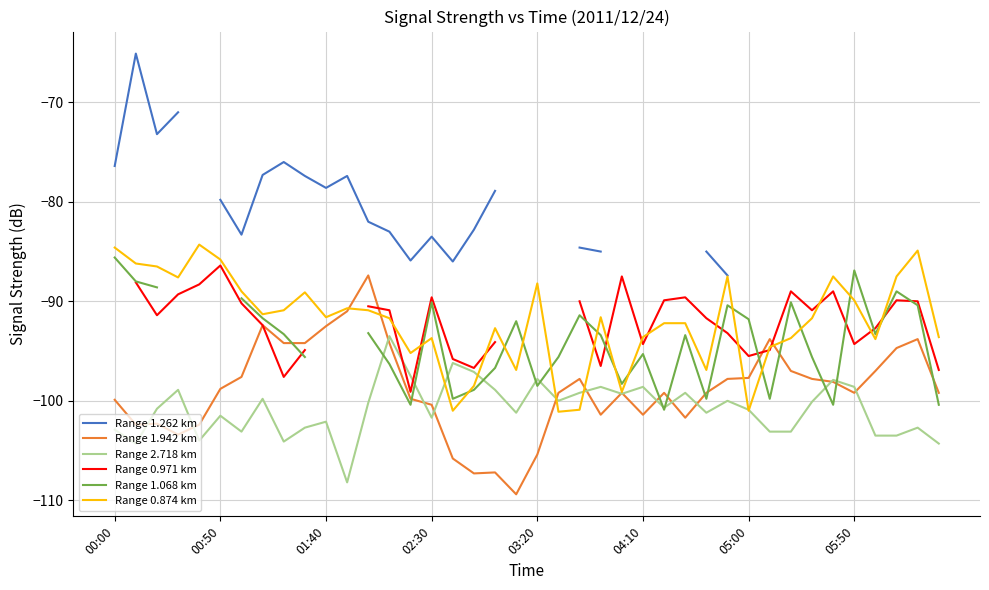

Is it true that Range 2.718 km equals -35.6 at 19?

False